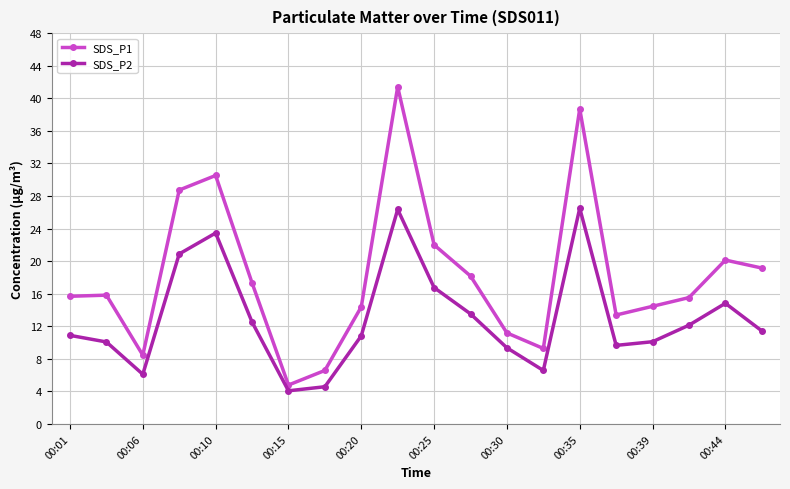

What is the value of the SDS_P1 point at the 7th from the left?

4.8